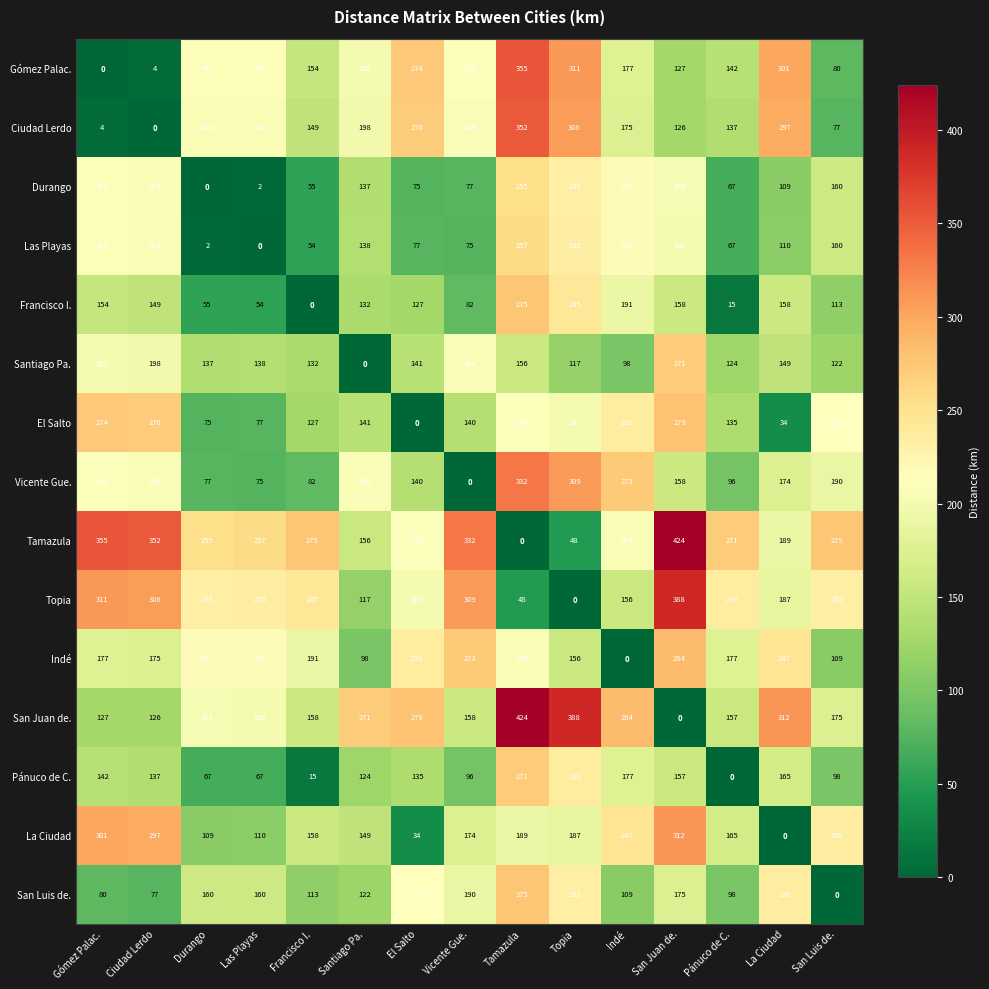

What is the difference between the maximum and minimum values in the Durango series?

255